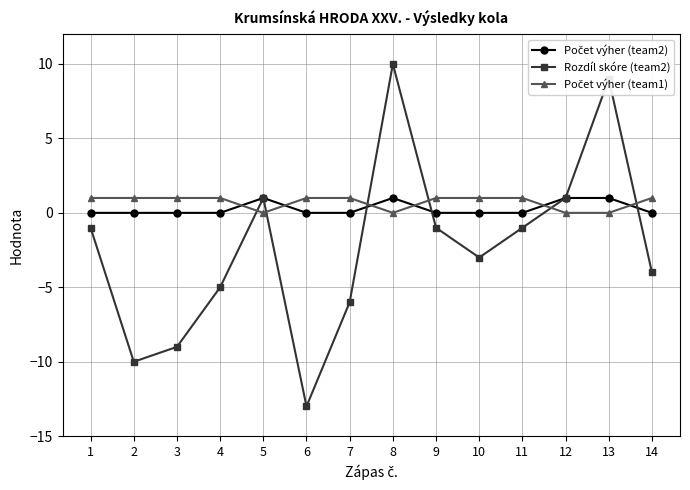

In Rozdíl skóre (team2), how many points are higher than both neighbors (excluding endpoints)?

3